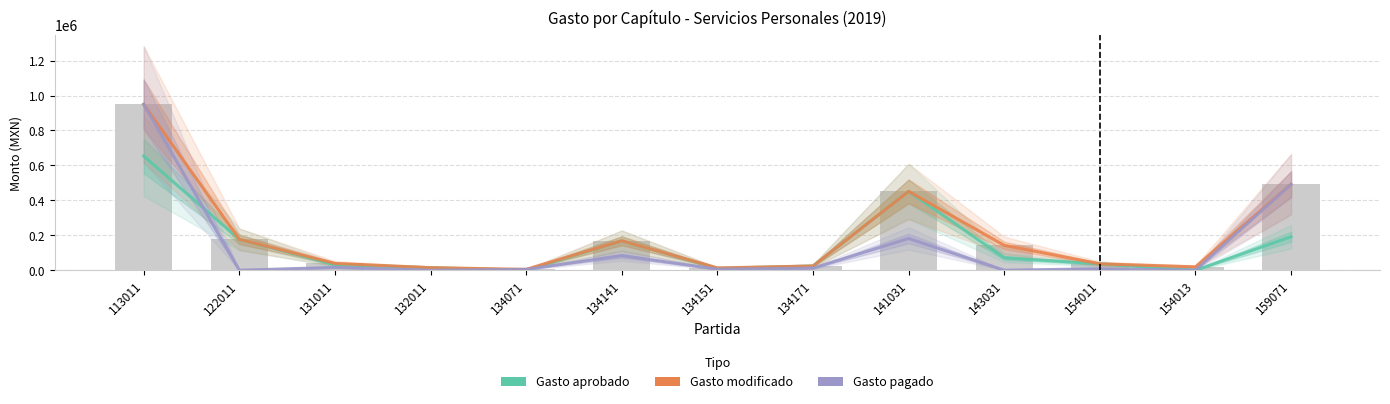

At 154013, list the series in order from smallest to largest.

Gasto aprobado, Gasto pagado, Gasto modificado